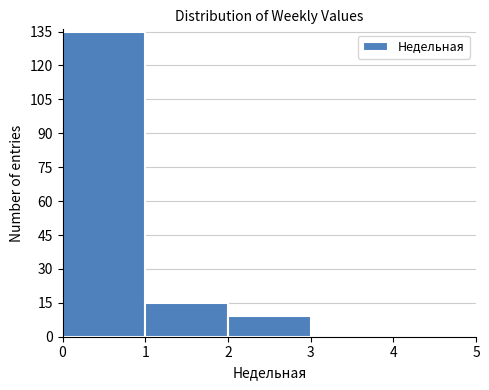

What is the height of the bar covering 2 to 3 on the x-axis? The values are not printed on the chart, so give them approximately, as read against the axis.

10